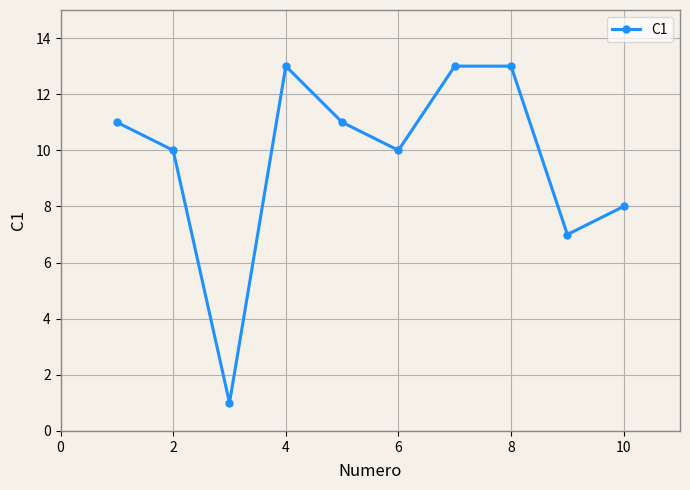

How many interior local valleys (lower than both neighbors) does the data have?

3